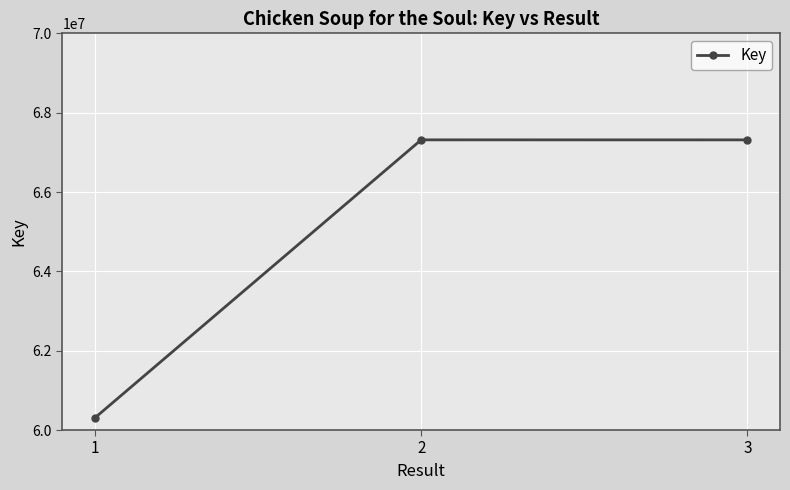

Where does the data first go above 67314316?

2